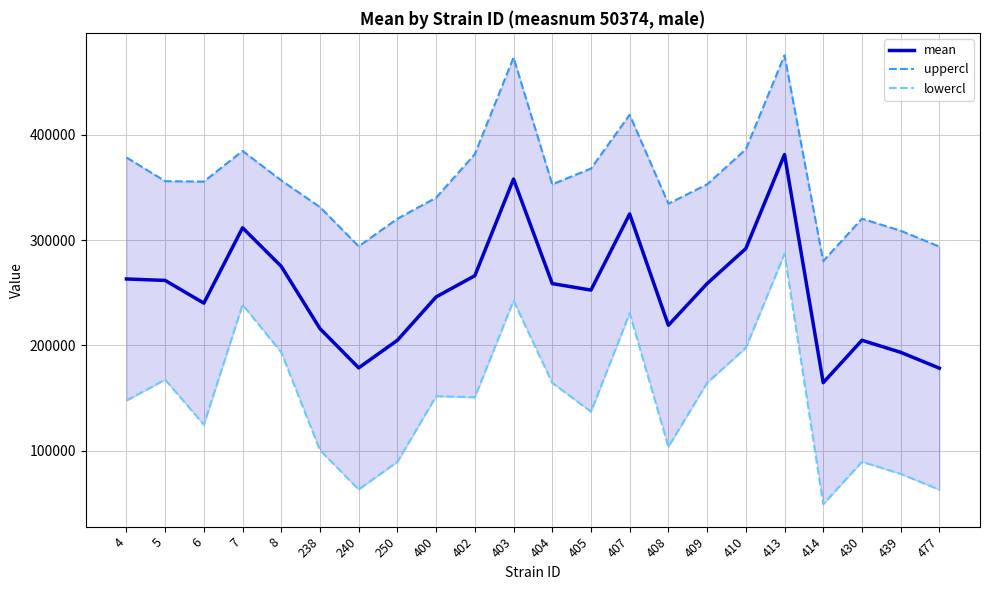

What is the difference between the second highest and minimum values in the mean series?

193529.8